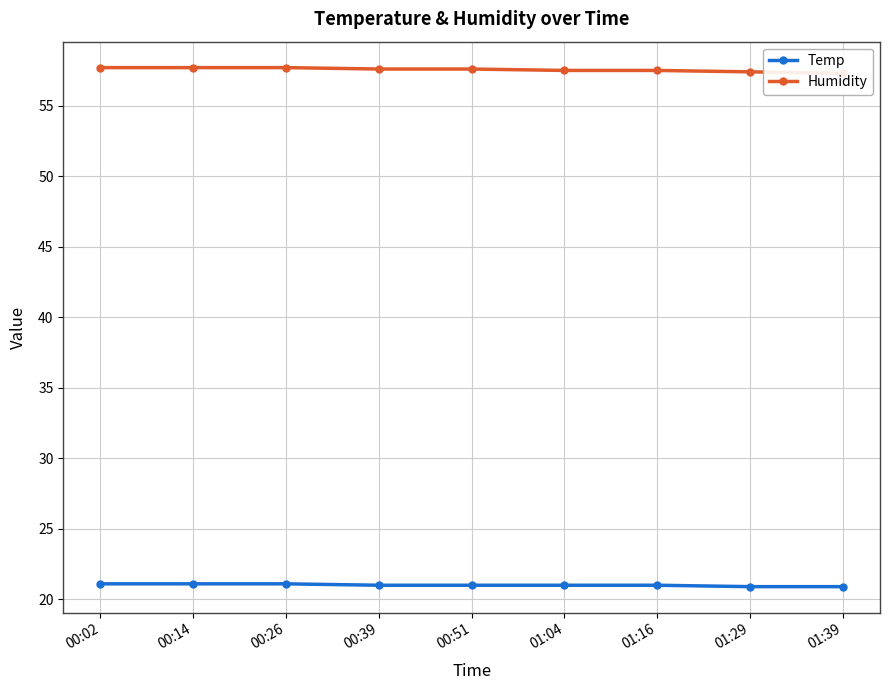

Which category has the highest value in the Temp series?

00:02